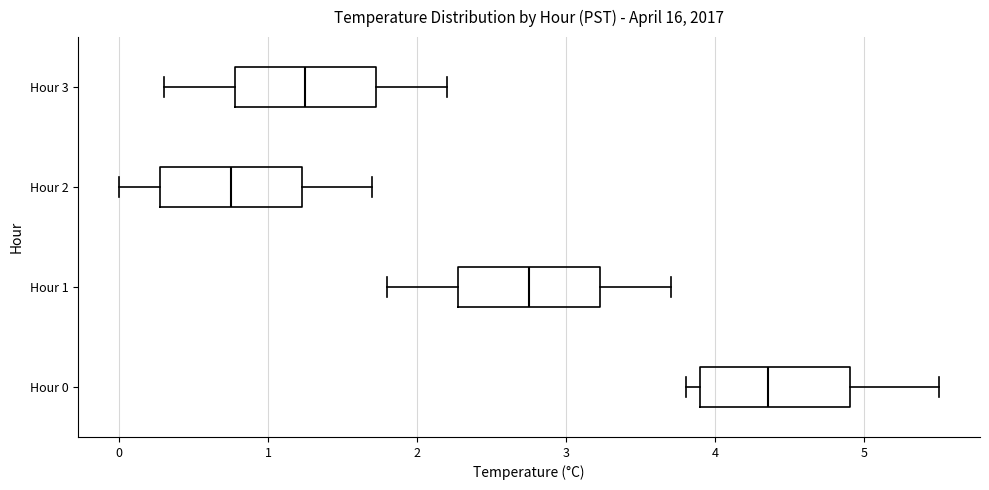

Which box's median line is the furthest to the left?

Hour 2